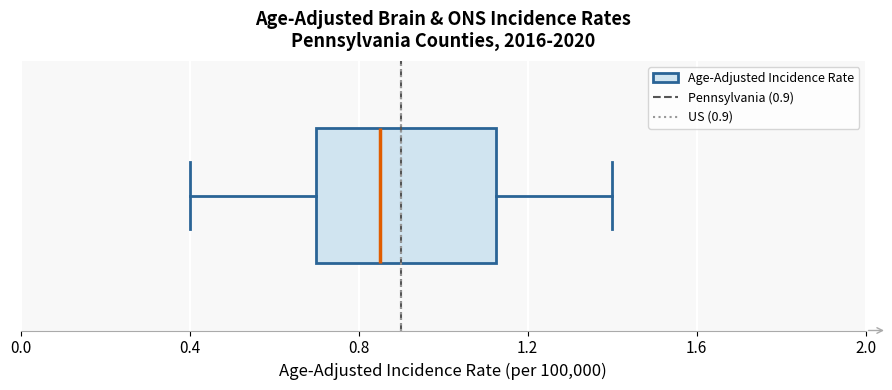

Transcribe this box plot: give where the median line is, the range the box spans, and where the two whiskers end, as read against the x-axis. The values are not printed on the chart, so give them approximately, as read against the axis.

median 0.85, box 0.70 to 1.15, whiskers 0.40 to 1.40